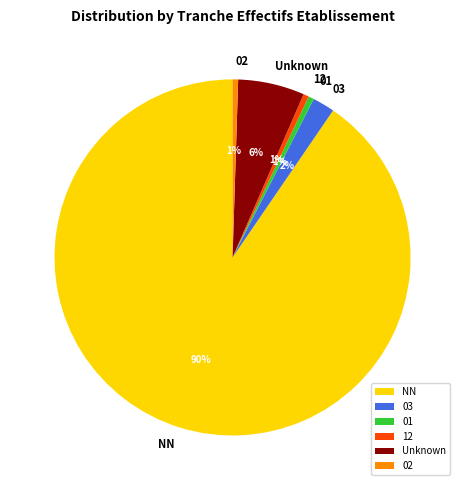

Do 01 and NN together represent more than half of the pie?

Yes